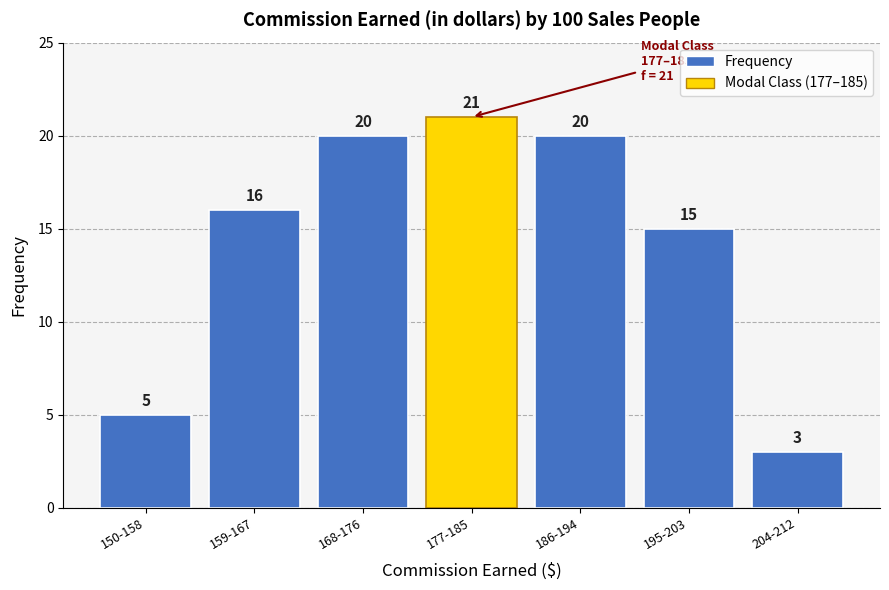

Reading left to right, what are all the values shown in this chart?

5	16	20	21	20	15	3